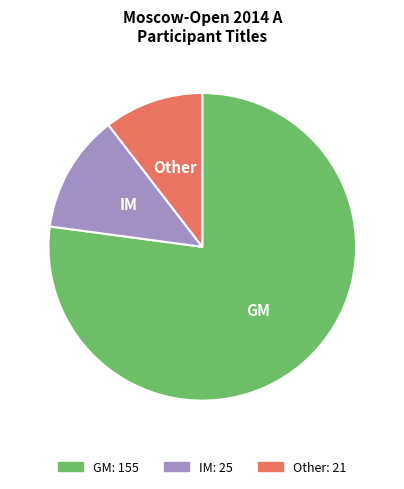

Is it true that IM is 4% of the pie?

False